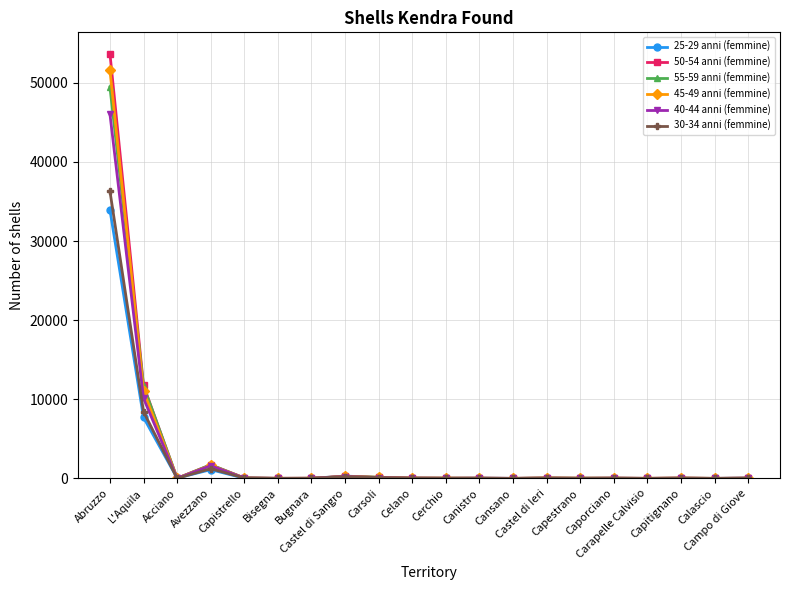

How many categories are shown in the chart?

20